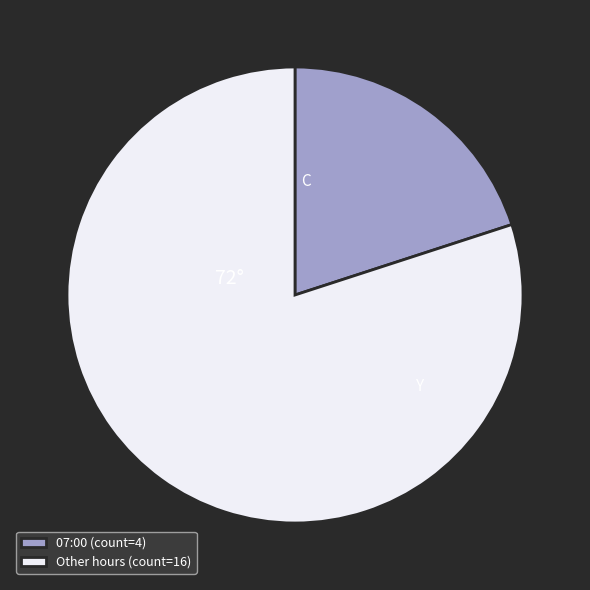

Does any single category account for the majority?

Yes